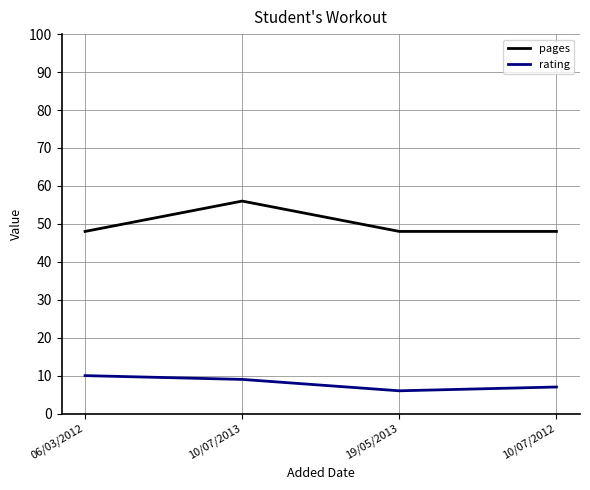

What is the sum of all pages values?

200